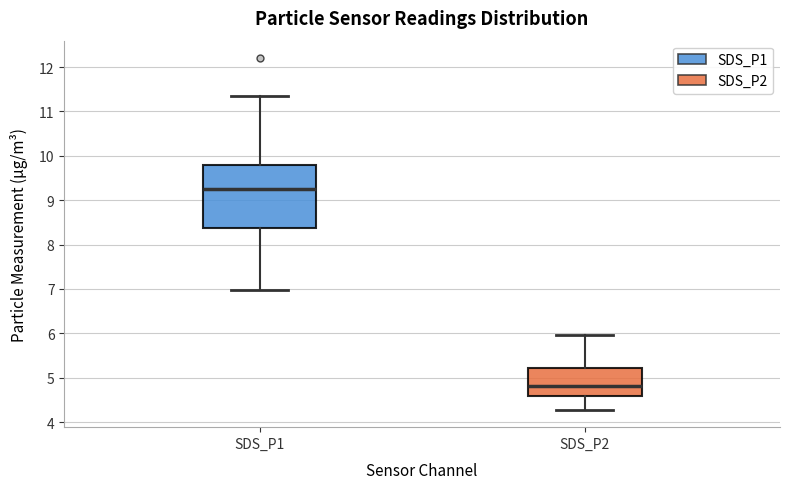

Reading left to right, transcribe this box plot: for each box, give where its median line is, the range the box spans, and where its two whiskers end, as read against the y-axis. The values are not printed on the chart, so give them approximately, as read against the axis.

SDS_P1: median 9.3, box 8.4 to 9.8, whiskers 7.0 to 11.4
SDS_P2: median 4.8, box 4.6 to 5.2, whiskers 4.3 to 6.0